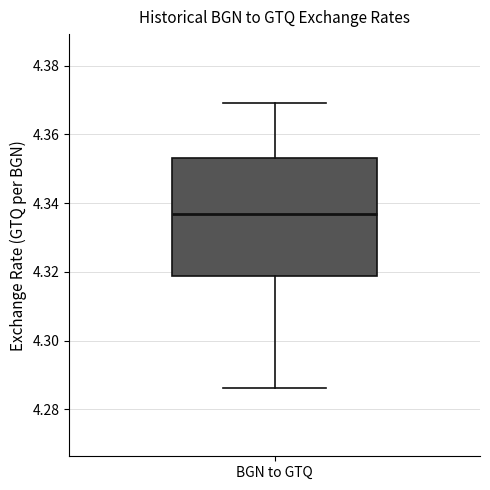

Transcribe this box plot: give where the median line is, the range the box spans, and where the two whiskers end, as read against the y-axis. The values are not printed on the chart, so give them approximately, as read against the axis.

median 4.336, box 4.318 to 4.354, whiskers 4.286 to 4.370